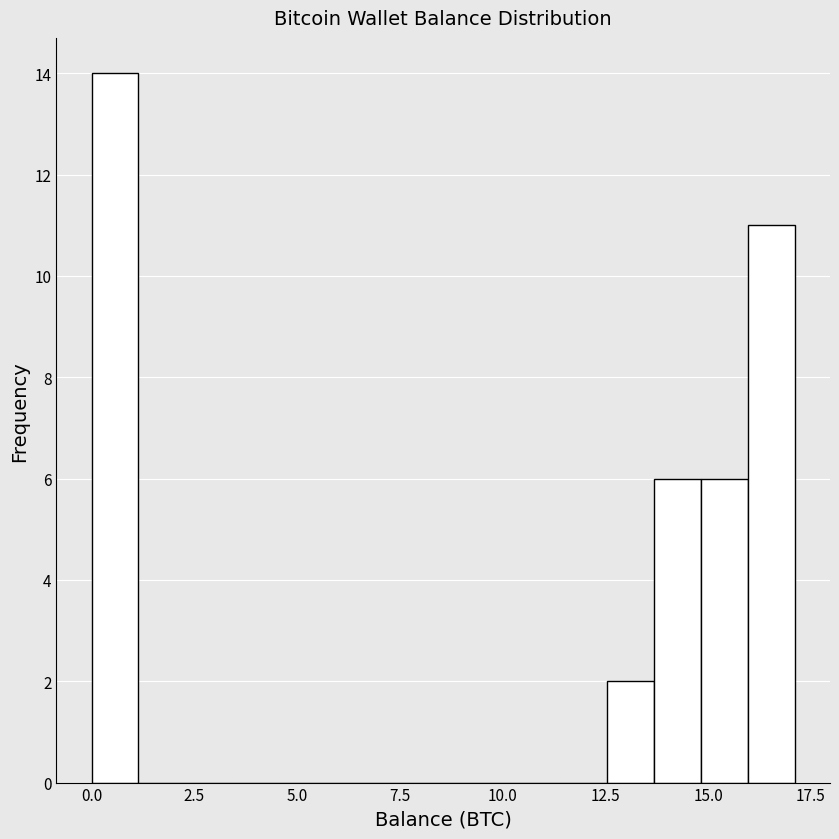

Read against the x-axis, roughly where is the centre of the tallest bar?

0.5